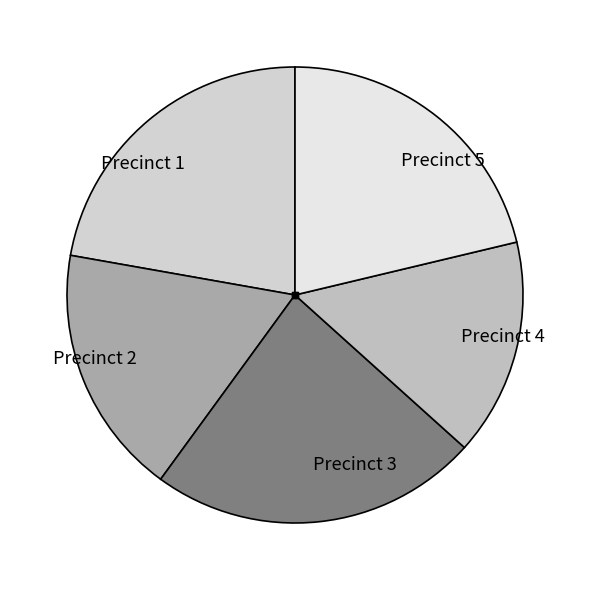

Which category has the biggest portion of the pie?

Precinct 3